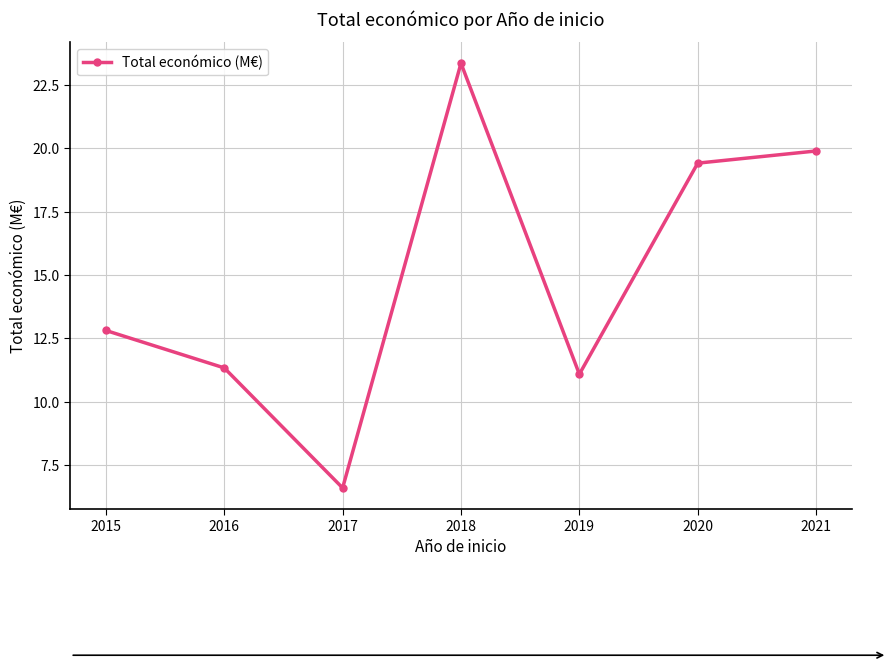

What is the change in value from 2015 to 2019?

-1.7